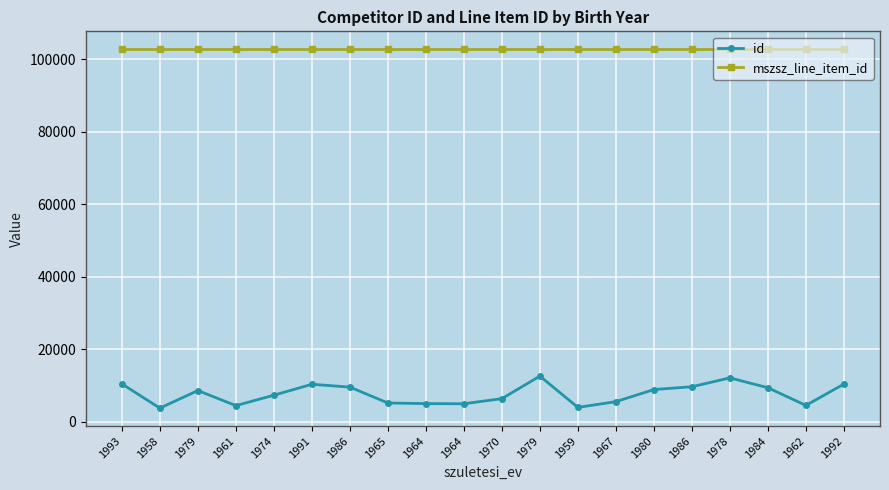

Where is id nearest to the value 8178?

1979